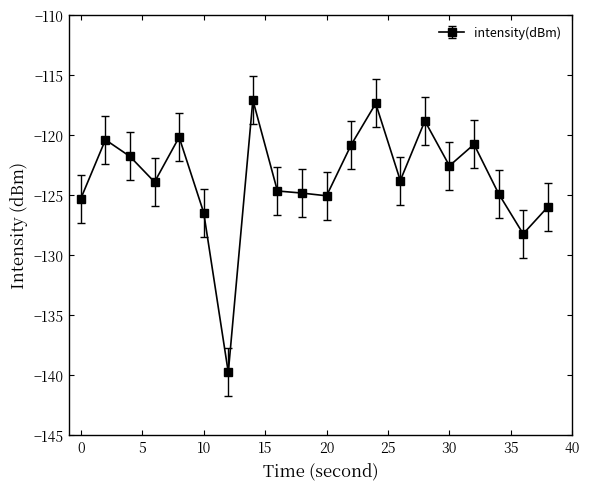

What is the value of the 10th point from the left?

-124.8